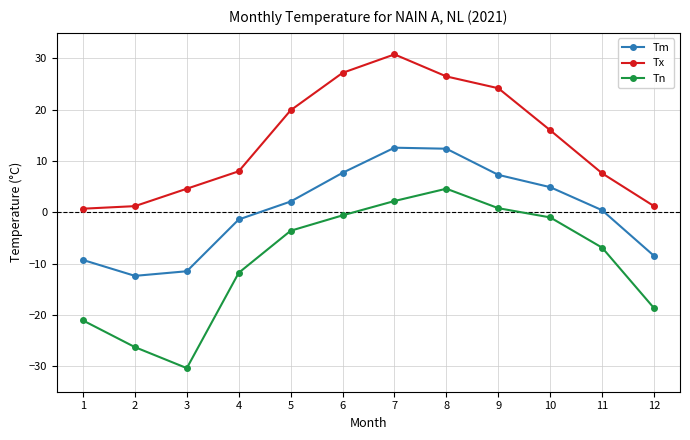

Which series has the widest spread of values?

Tn